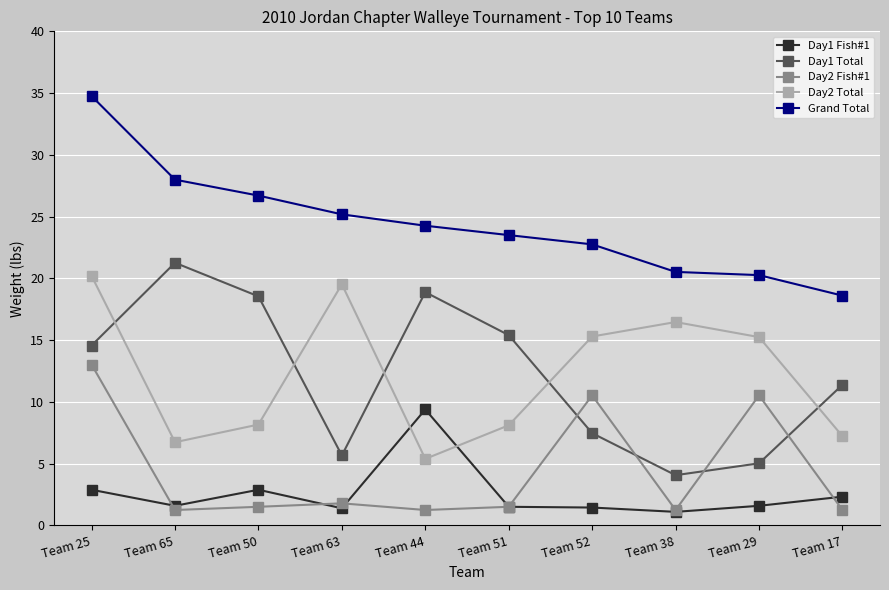

True or false: Grand Total has more than 2 points higher than both neighbors.

False